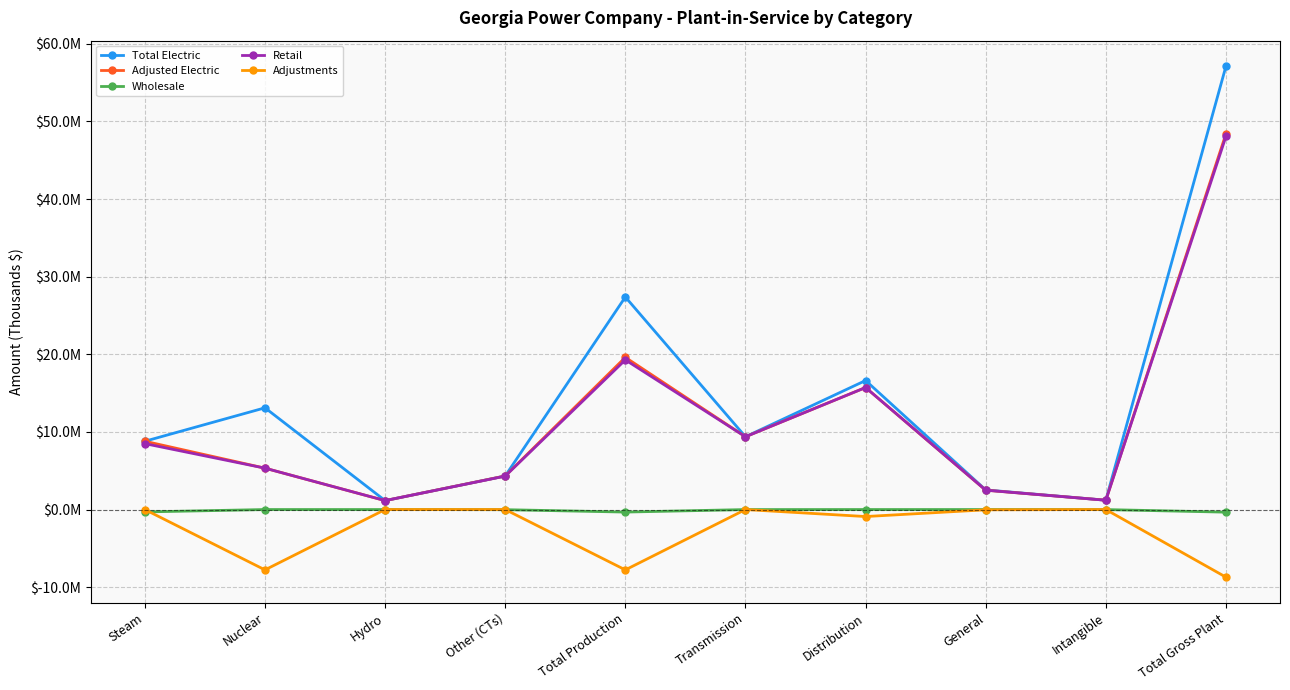

What value does the Wholesale series have at General?

-575.1